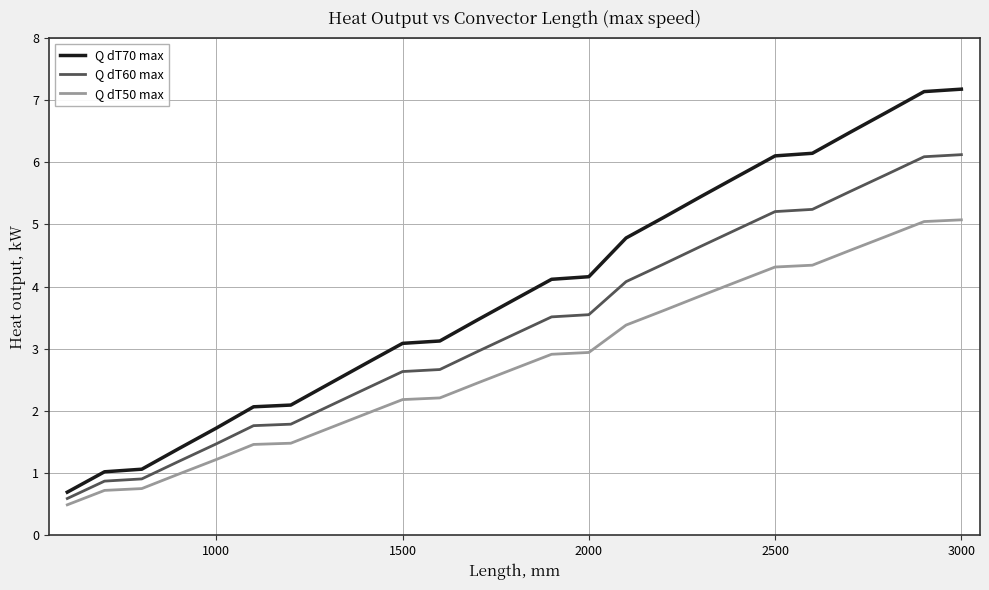

What is the highest value of the Q dT60 max series?

6.1